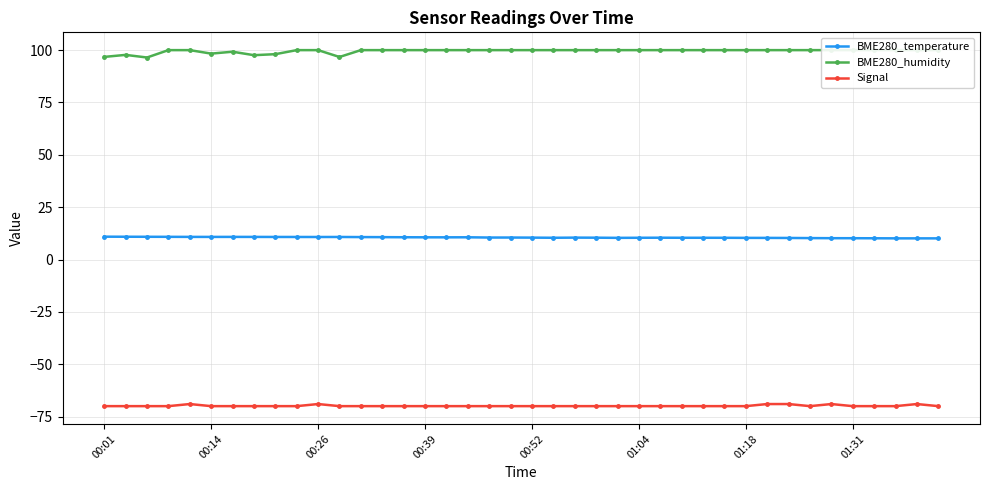

The value of Signal at 01:04 is -106.6. True or false?

False